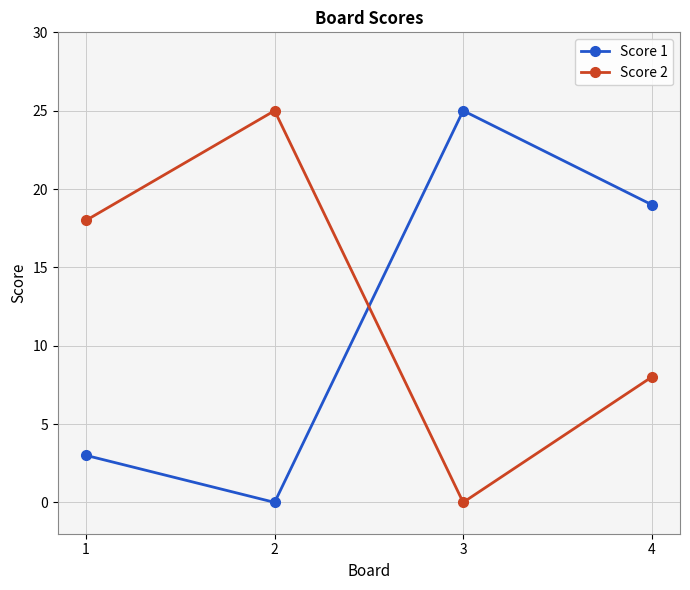

The value of Score 2 at 3 is 13. True or false?

False